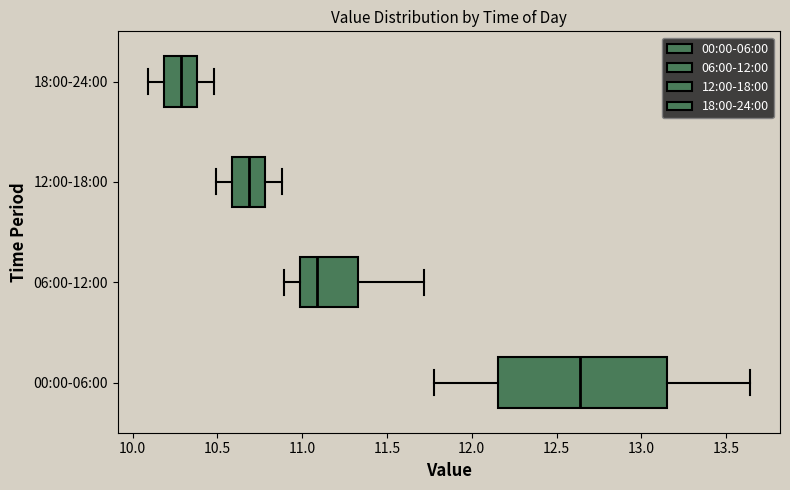

Which box is the widest, from its left edge to its right edge?

00:00-06:00